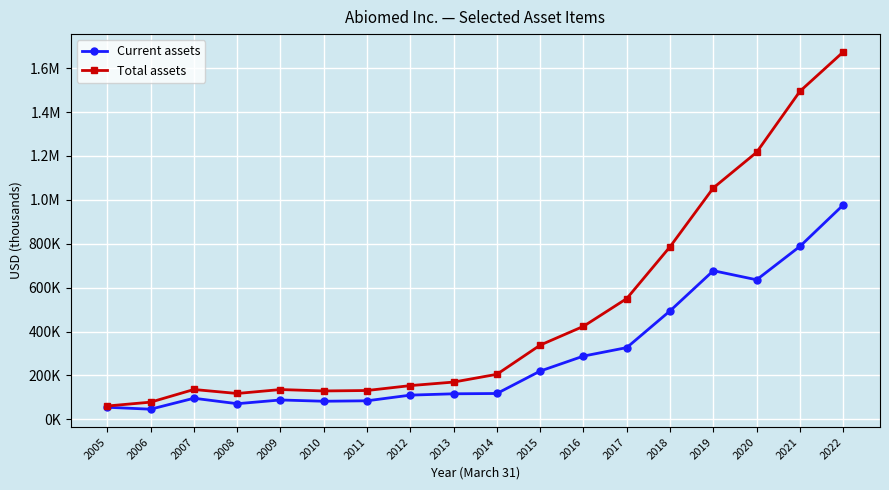

What is the difference between the maximum and minimum values in the Current assets series?

930030